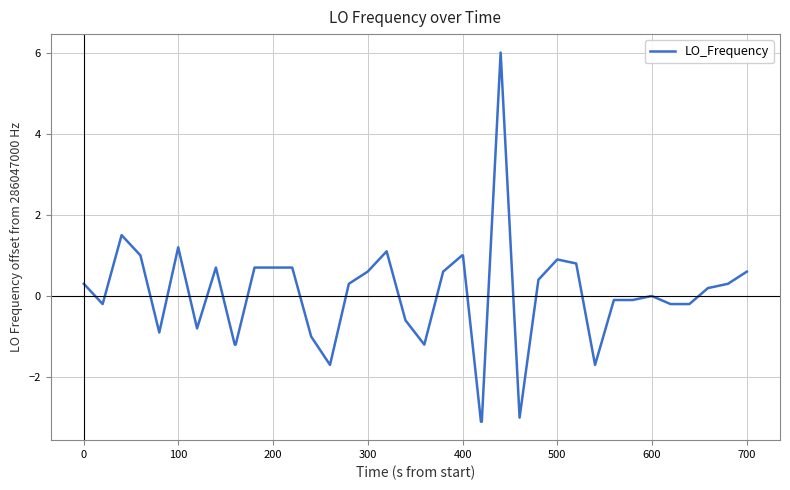

What is the minimum value shown in the chart?

-3.1